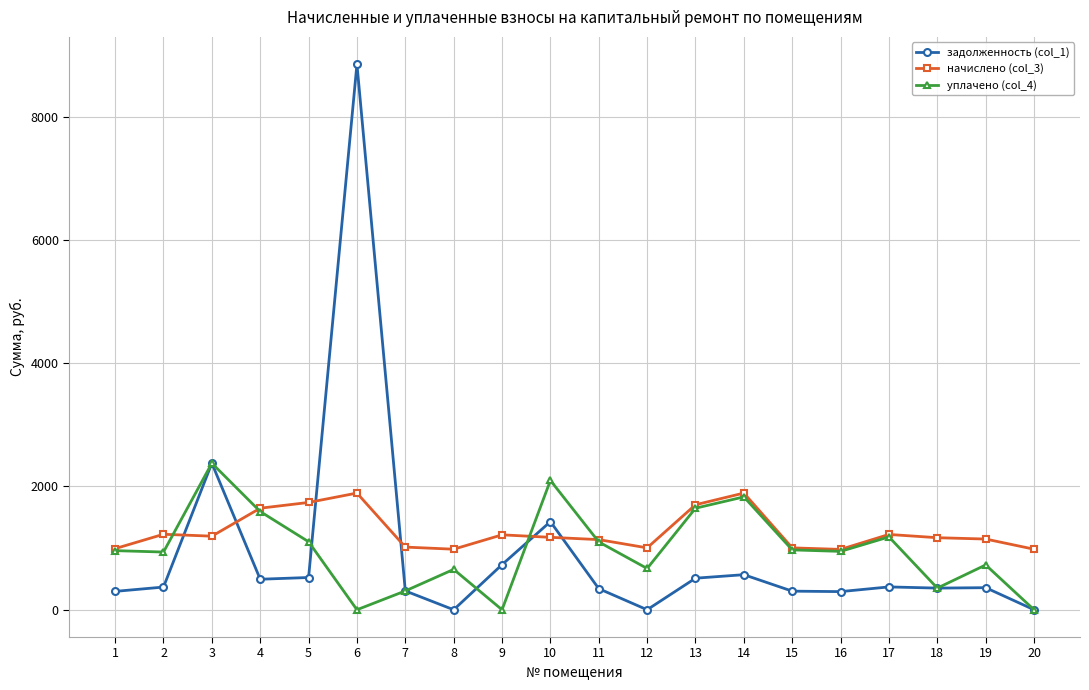

What is the maximum value for уплачено (col_4)?

2377.0